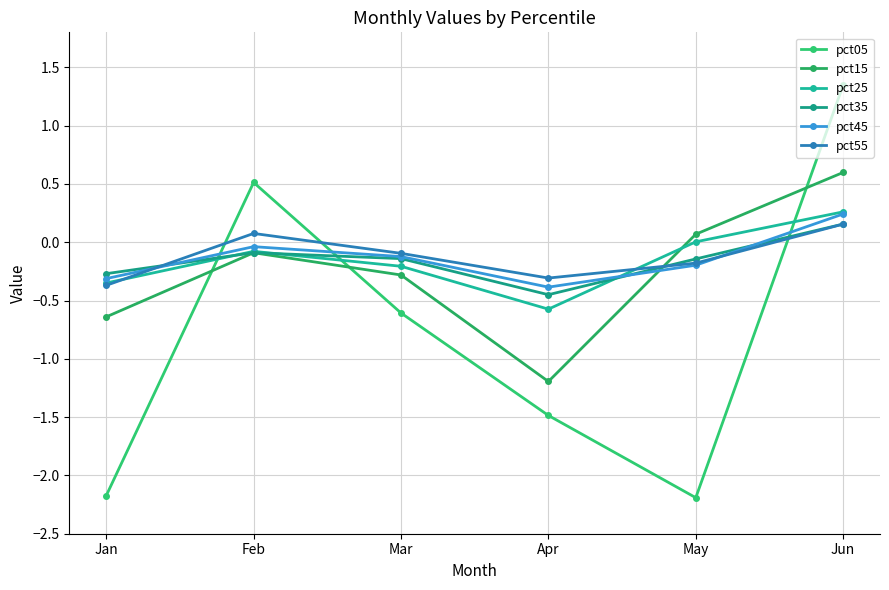

Which category has the highest value across all series?

Jun